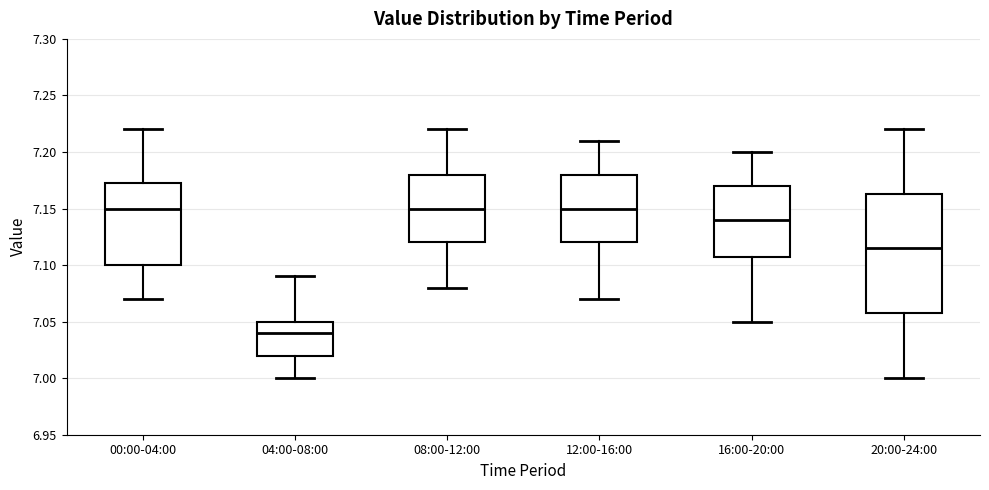

Where is the upper edge of the box for 04:00-08:00 on the y-axis? The values are not printed on the chart, so give them approximately, as read against the axis.

7.050